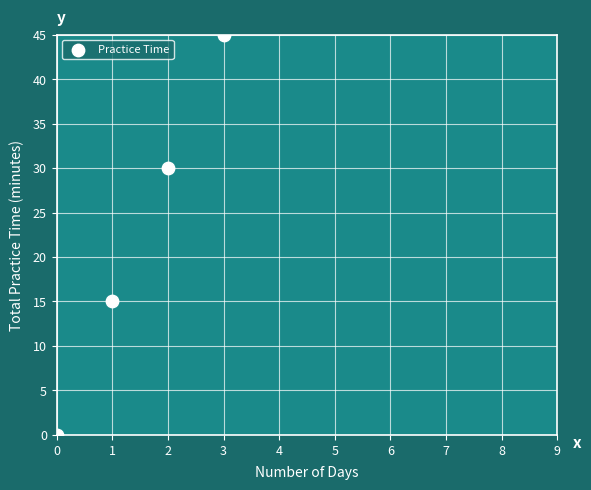

What Y value in the scatter plot is closest to 22?

15